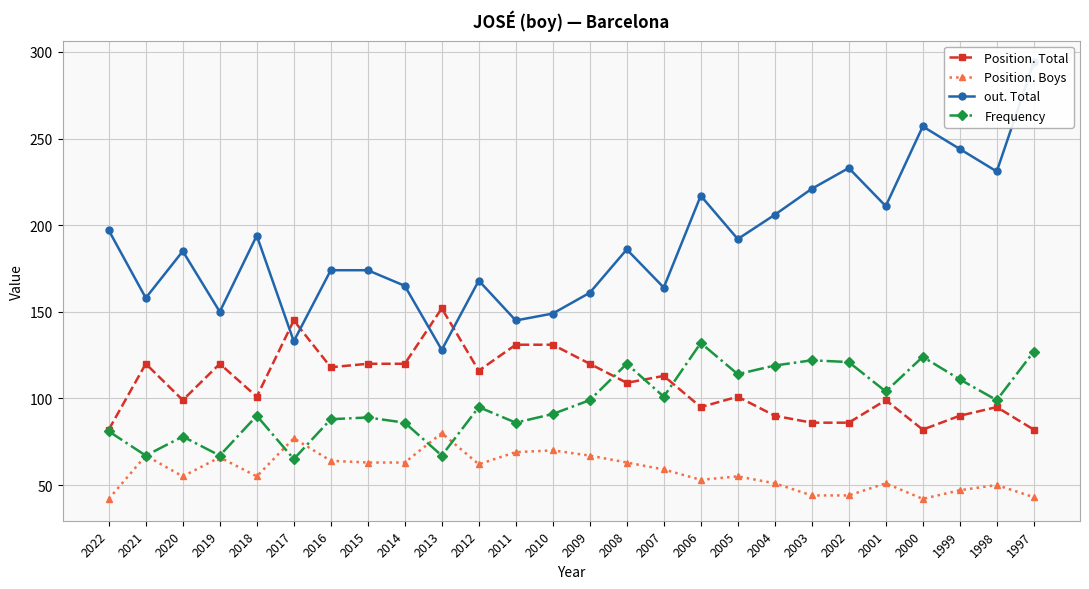

Count the number of categories in the chart.

26